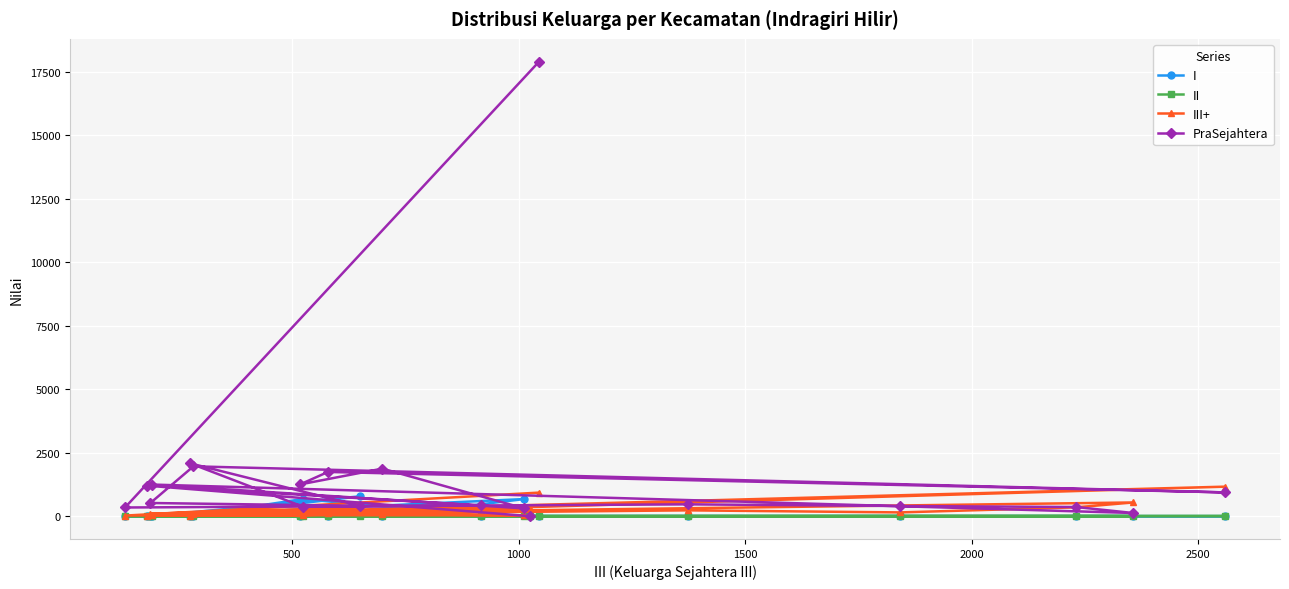

True or false: III+ and I intersect in this chart.

True